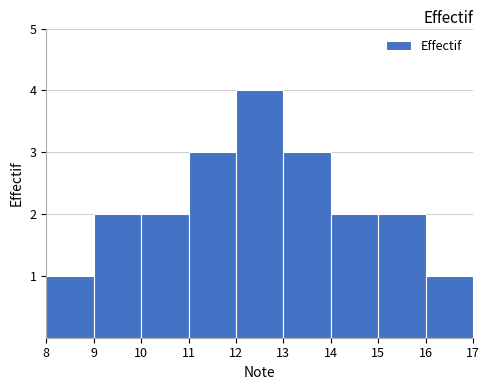

What is the height of the bar covering 8 to 9 on the x-axis? The values are not printed on the chart, so give them approximately, as read against the axis.

1